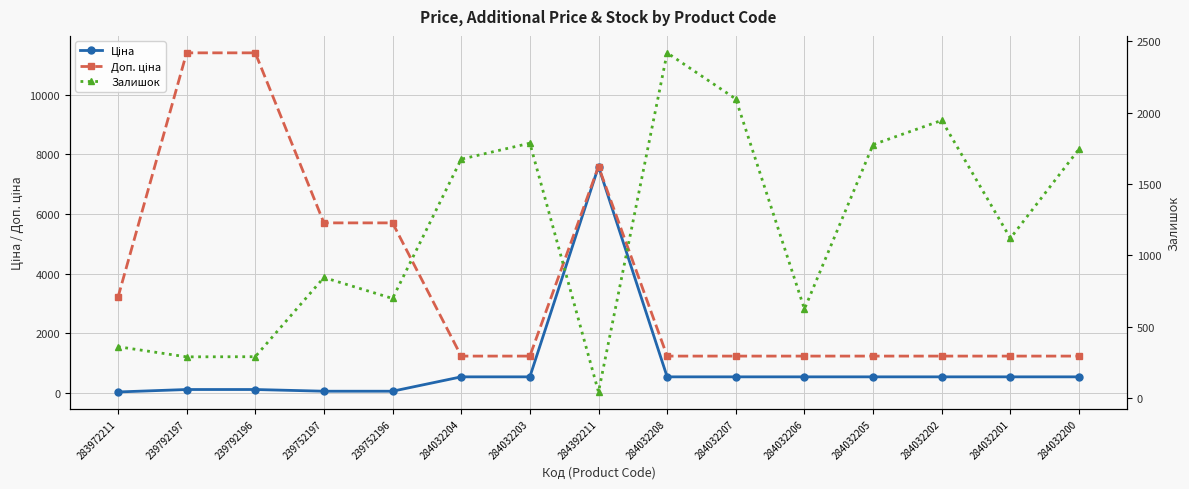

Is it true that Залишок equals 1946.0 at 284032202?

True